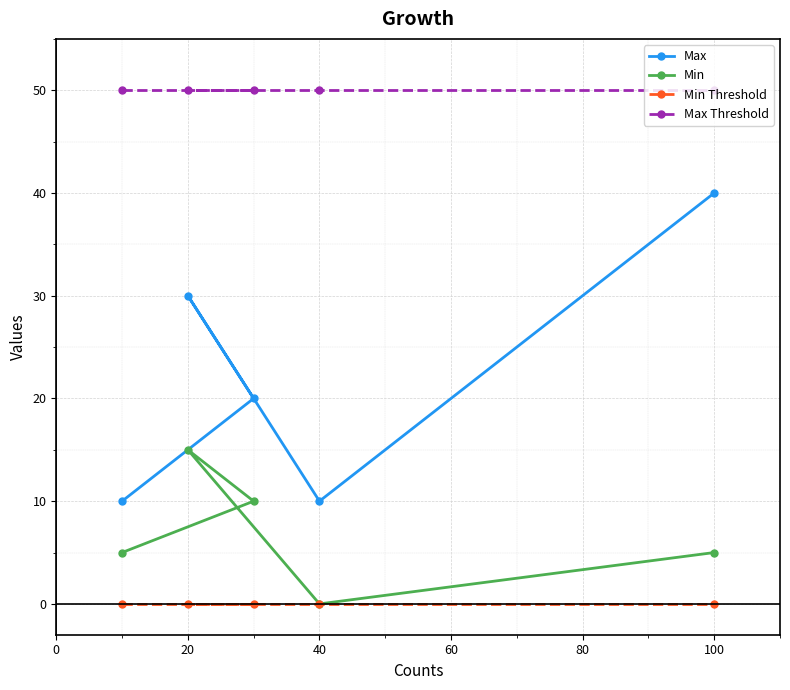

True or false: Max Threshold and Min Threshold intersect in this chart.

False